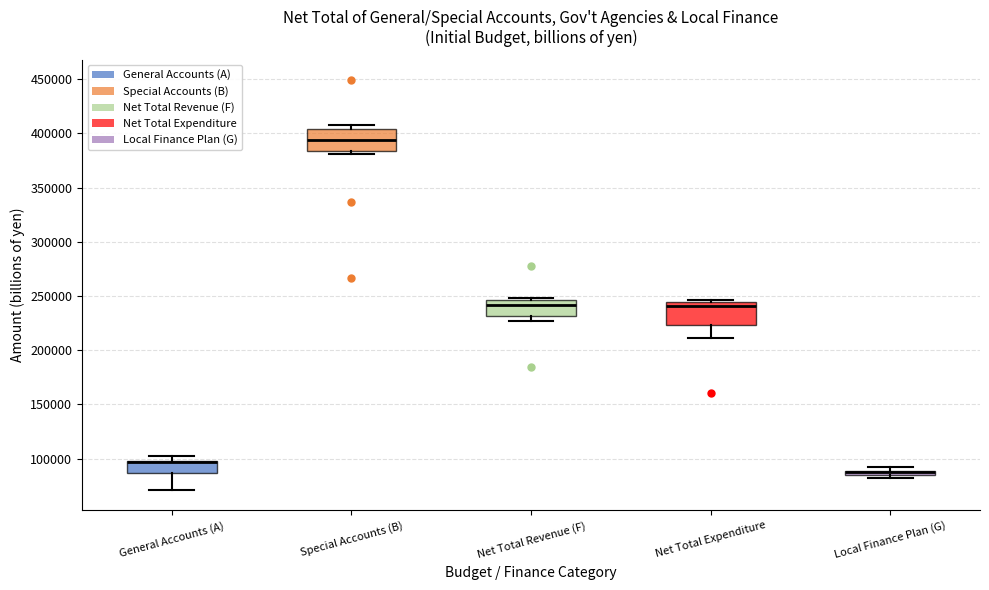

Where does the lower whisker of the box for General Accounts (A) end on the y-axis? The values are not printed on the chart, so give them approximately, as read against the axis.

70000